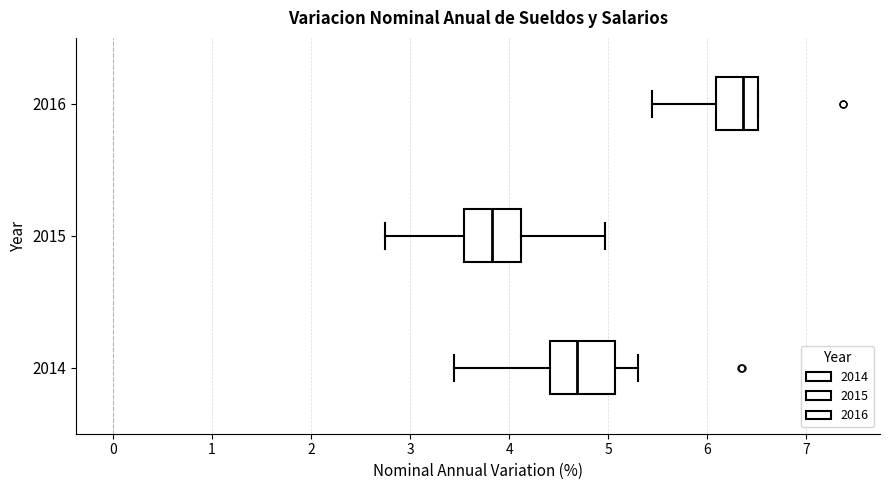

Reading bottom to top, transcribe this box plot: for each box, give where its median line is, the range the box spans, and where its two whiskers end, as read against the x-axis. The values are not printed on the chart, so give them approximately, as read against the axis.

2014: median 4.7, box 4.4 to 5.1, whiskers 3.4 to 5.3
2015: median 3.8, box 3.5 to 4.1, whiskers 2.7 to 5.0
2016: median 6.4, box 6.1 to 6.5, whiskers 5.4 to 6.5